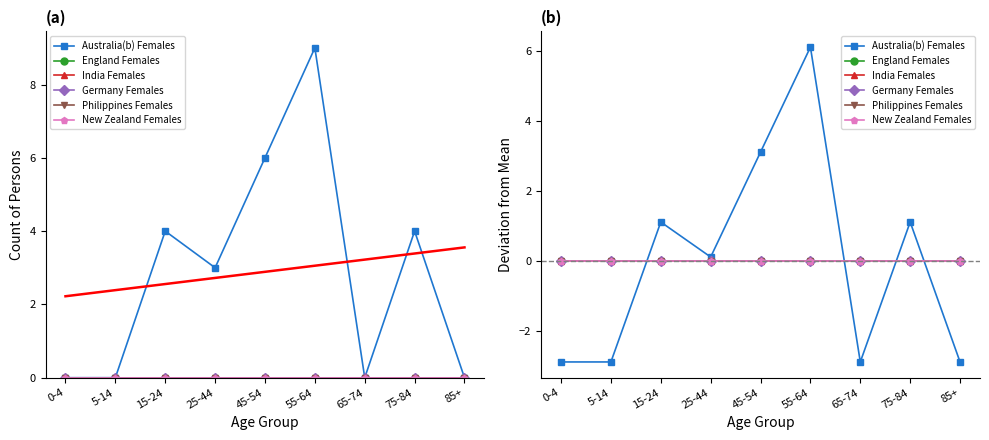

Which series has the largest range (max minus min)?

Australia(b) Females